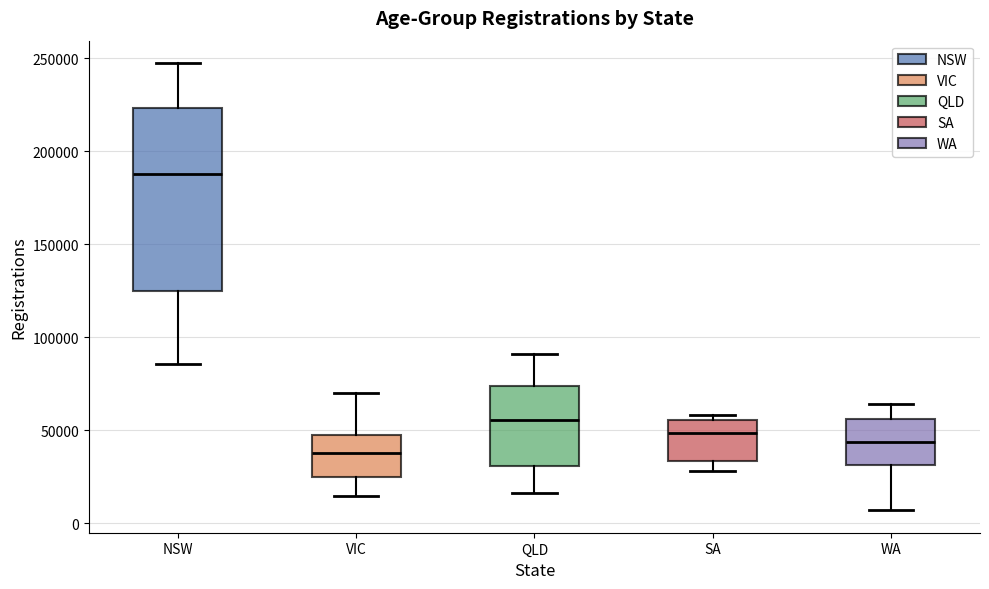

Comparing the boxes themselves (not the whiskers), which one is the tallest?

NSW